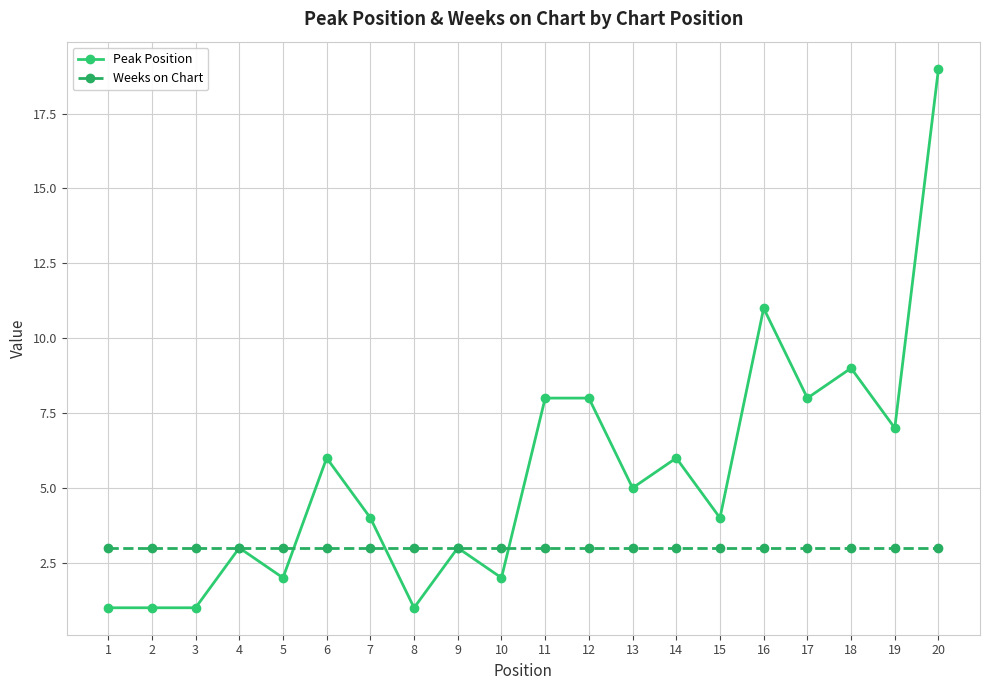

What is the difference between the highest and lowest values at 14?

3